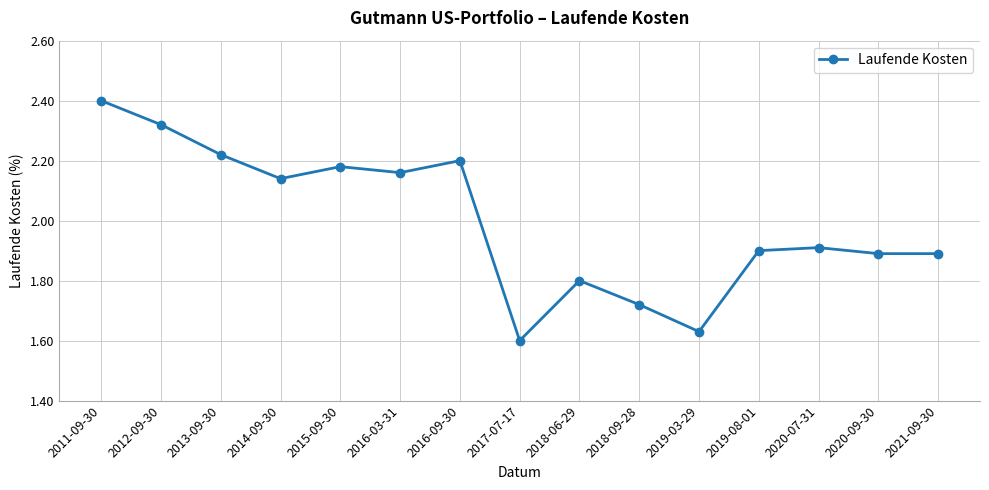

Is it true that the value at 2012-09-30 is 4.0?

False